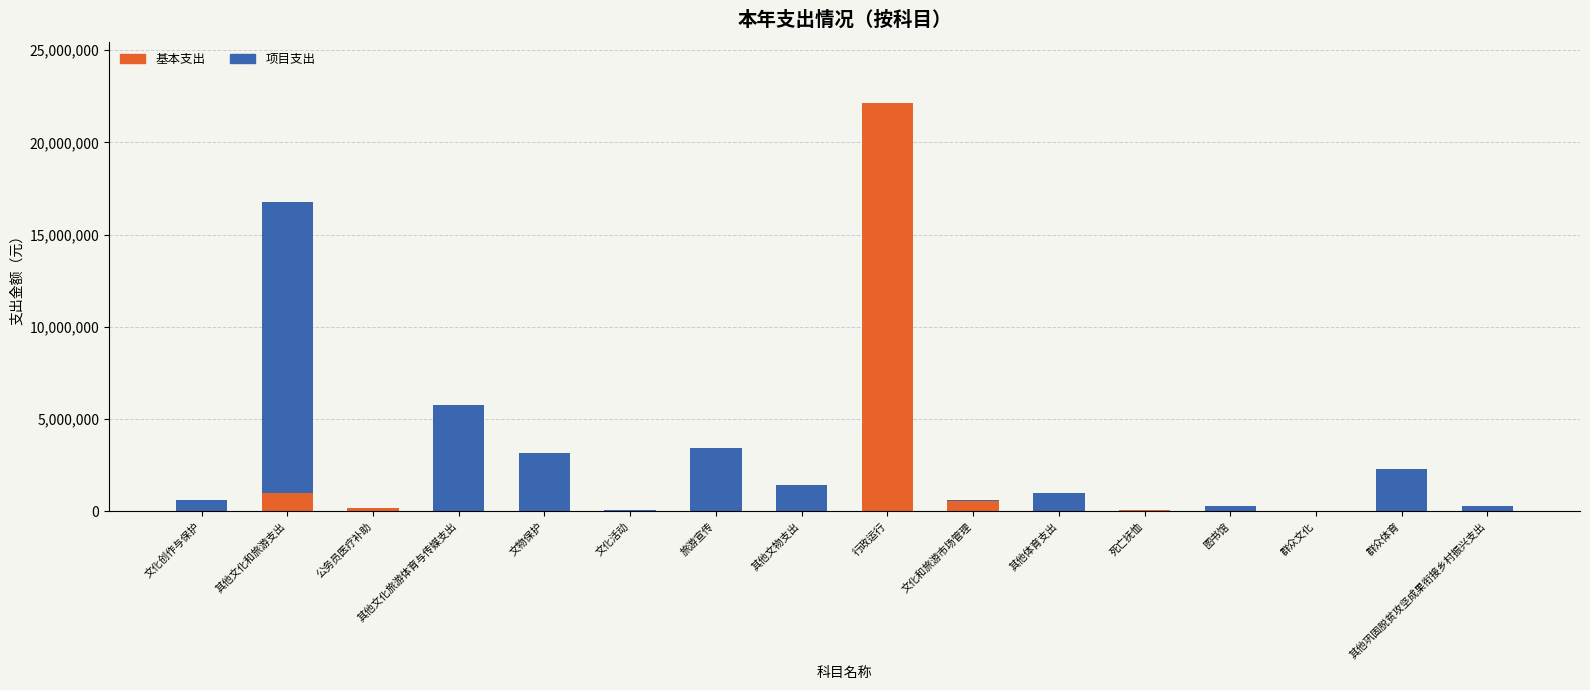

What is the maximum value for 基本支出?

22124628.8